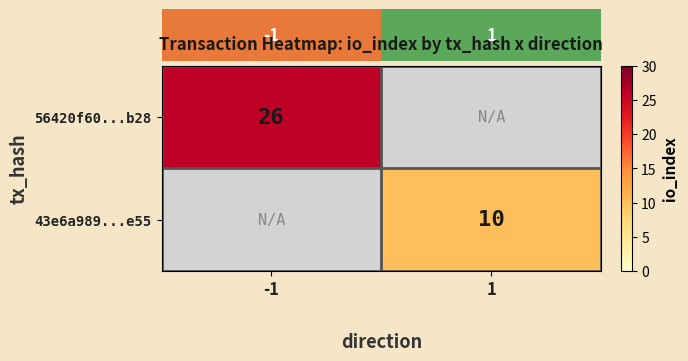

Is the value of 43e6a989...e55 at 1 greater than the value of 56420f60...b28 at -1?

No